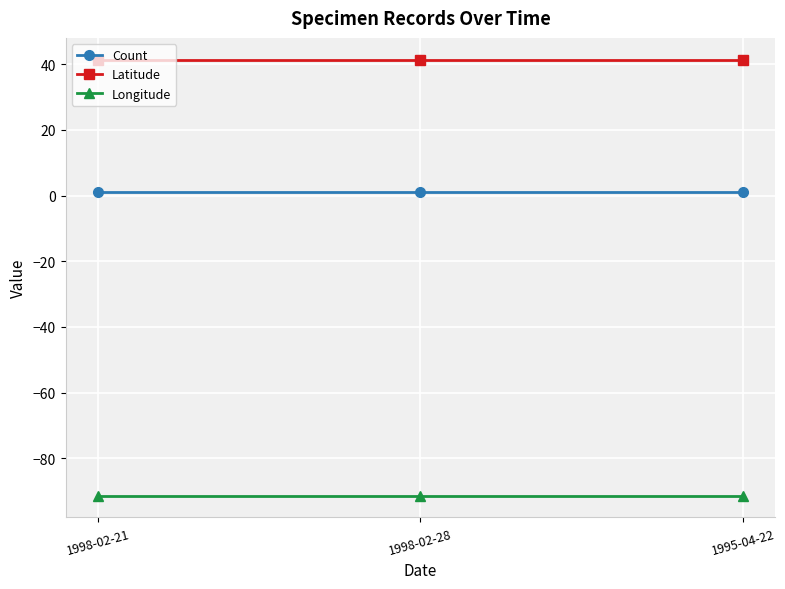

What is the spread (max minus min) of values at 1995-04-22?

132.8